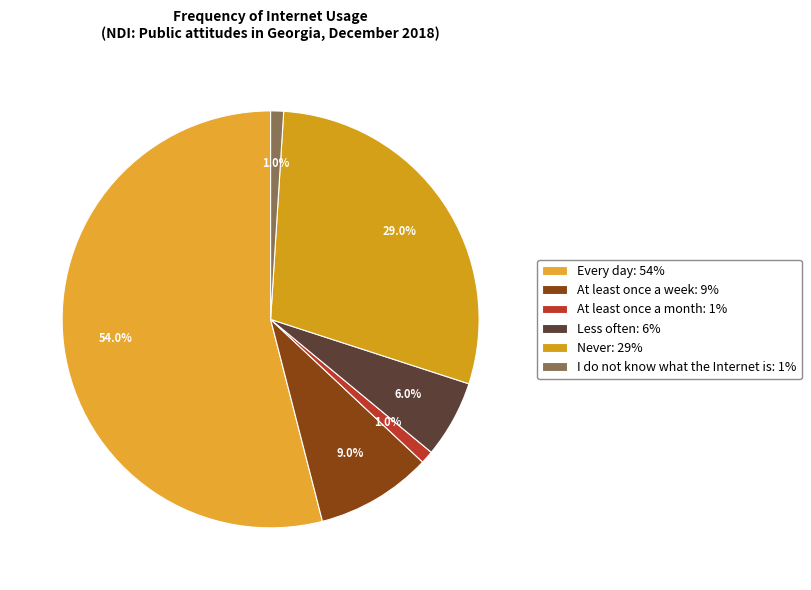

Count the number of slices in the pie.

6